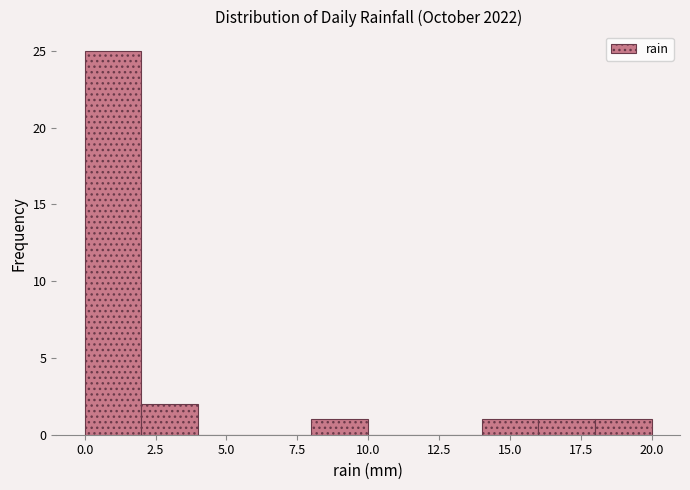

Which range on the x-axis has the tallest bar?

0 to 2